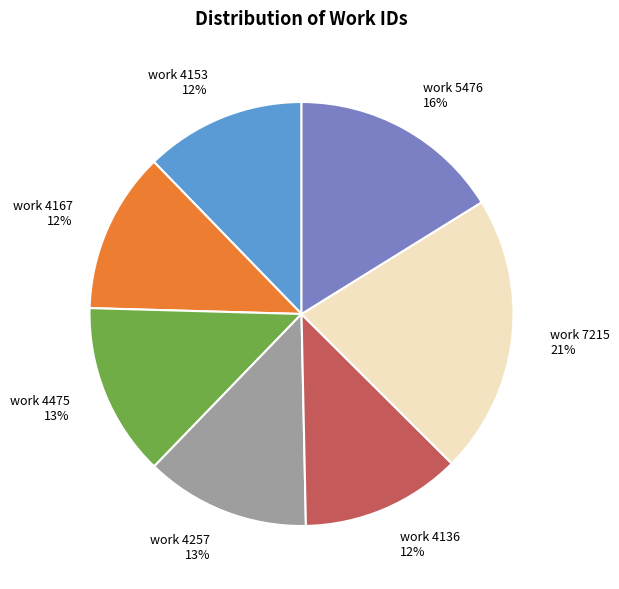

To the nearest percent, what portion does work 4475 represent?

13%